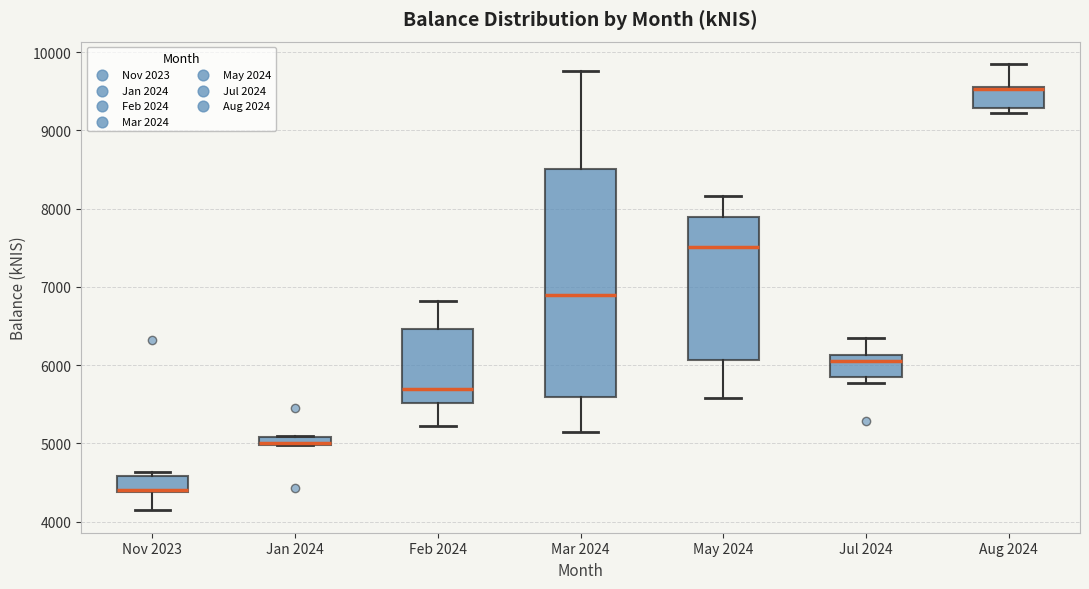

Where does the upper whisker of the box for Jul 2024 end on the y-axis? The values are not printed on the chart, so give them approximately, as read against the axis.

6300